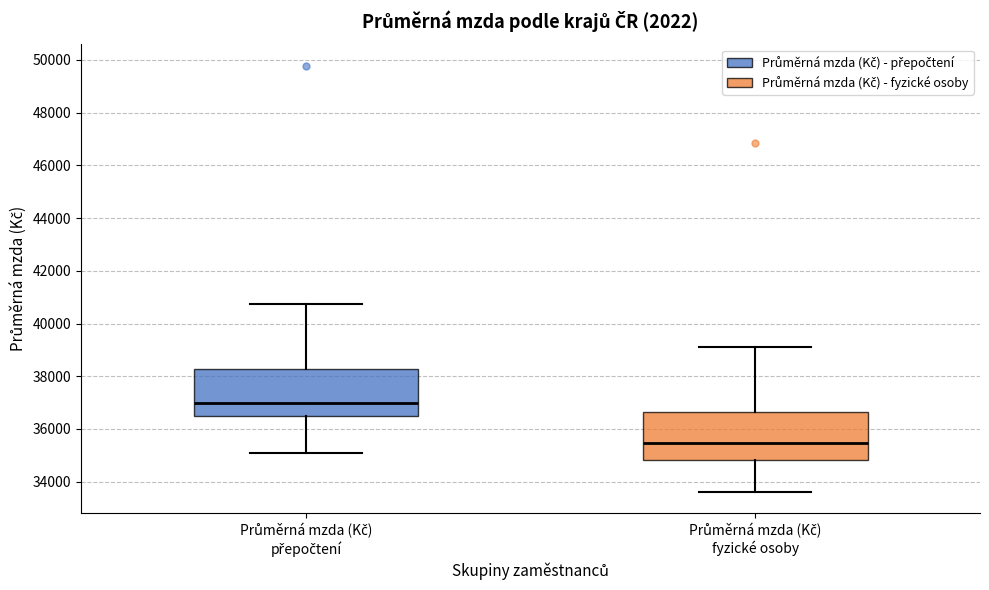

Reading left to right, read every box against the y-axis: the position of its median line, the range the box covers, and the ends of its whiskers. The values are not printed on the chart, so give them approximately, as read against the axis.

Průměrná mzda (Kč) přepočtení: median 37000, box 36400 to 38200, whiskers 35000 to 40800
Průměrná mzda (Kč) fyzické osoby: median 35400, box 34800 to 36600, whiskers 33600 to 39200